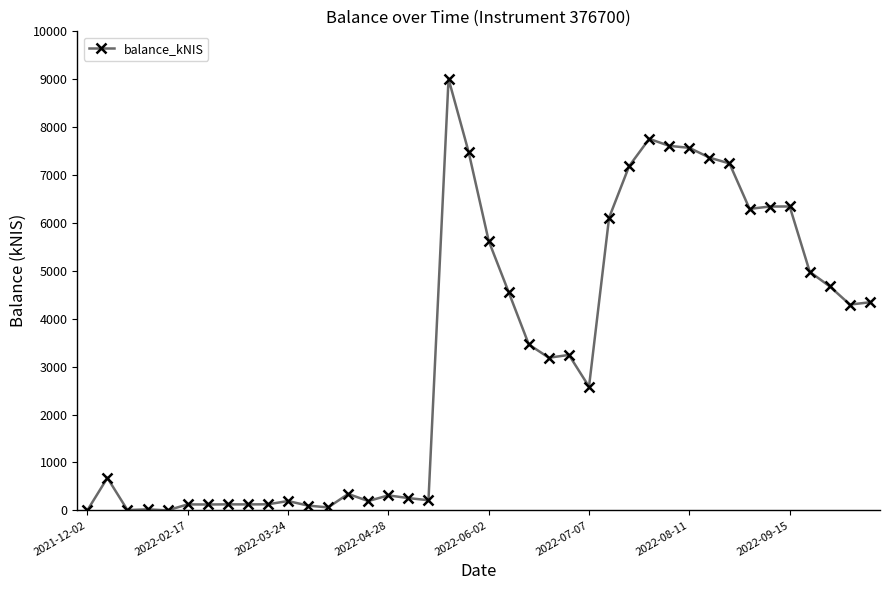

What is the difference between the maximum and minimum values?

9007.7